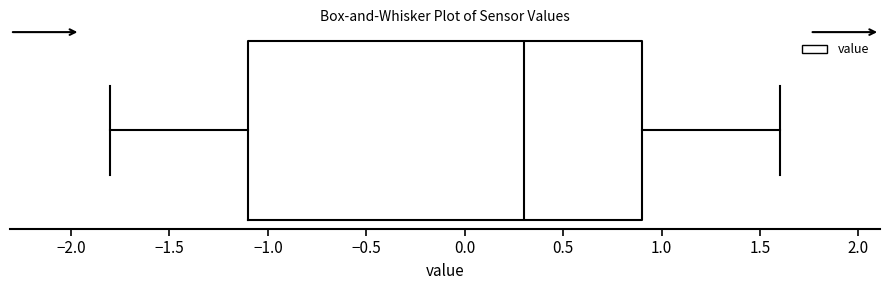

Transcribe this box plot: give where the median line is, the range the box spans, and where the two whiskers end, as read against the x-axis. The values are not printed on the chart, so give them approximately, as read against the axis.

median 0.3, box -1.1 to 0.9, whiskers -1.8 to 1.6